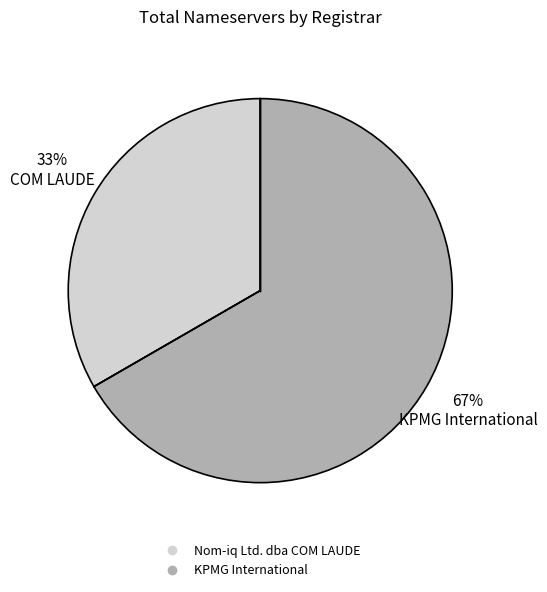

The Nom-iq Ltd. dba COM LAUDE slice represents 33% of the pie. True or false?

True